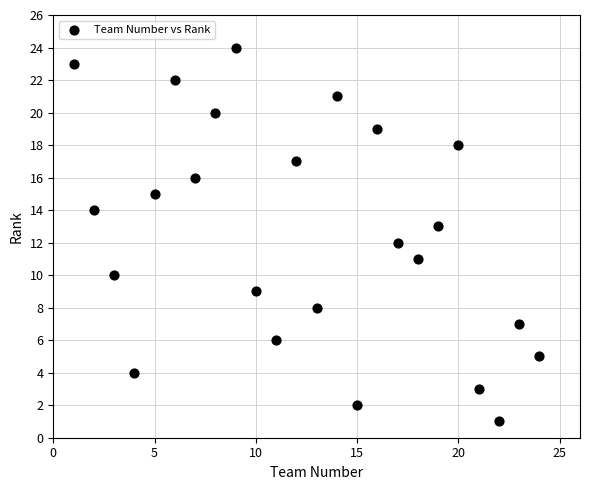

What is the range of Y values (max minus min)?

23